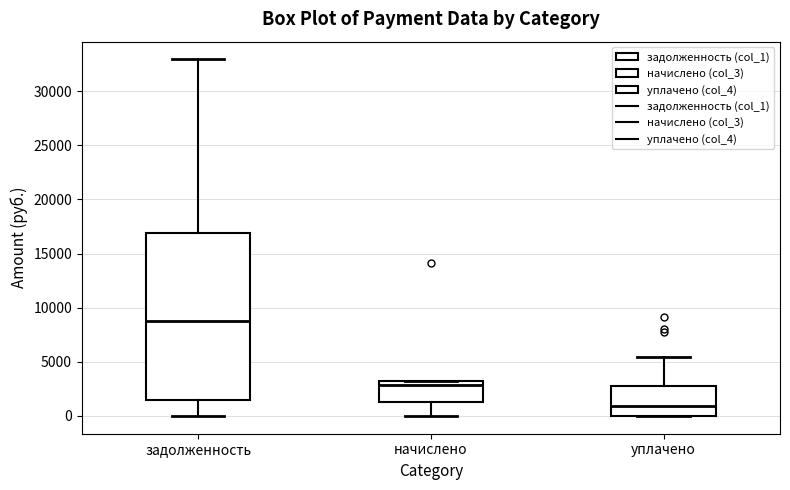

Where does the median line of the box for уплачено sit on the y-axis? The values are not printed on the chart, so give them approximately, as read against the axis.

1000